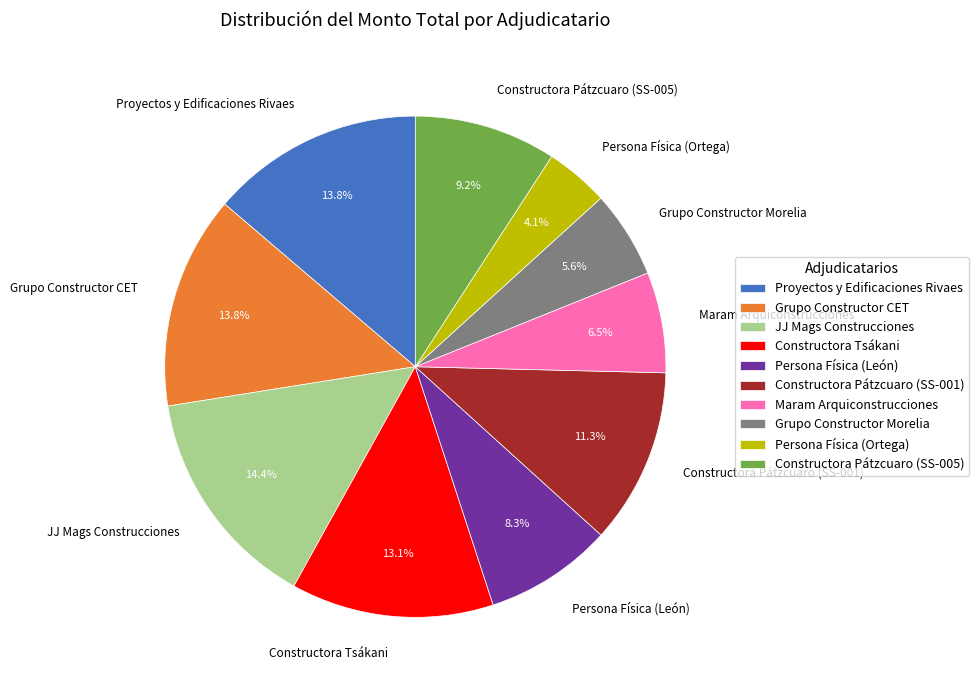

Which slice is the smallest?

Persona Física (Ortega)